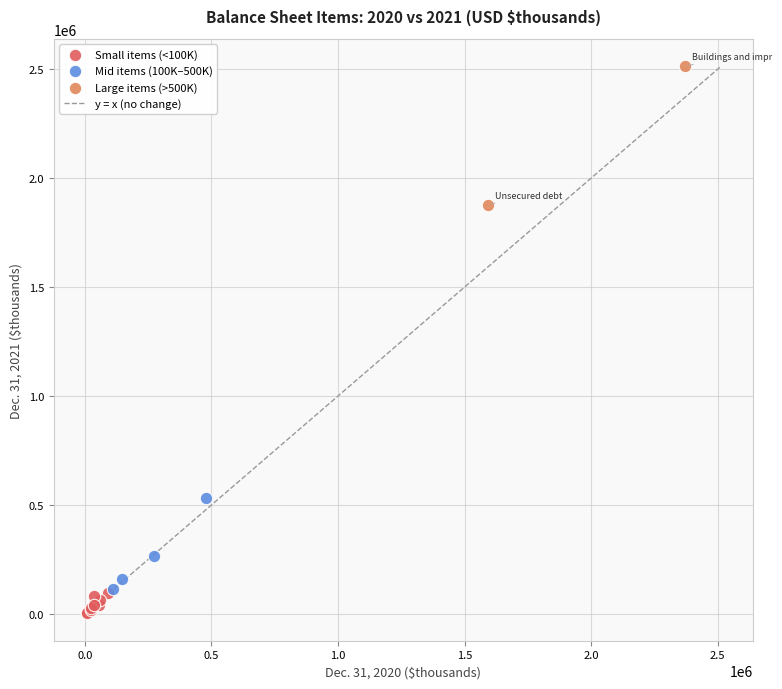

Which series has the largest Y range (max minus min)?

Large items (>500K)